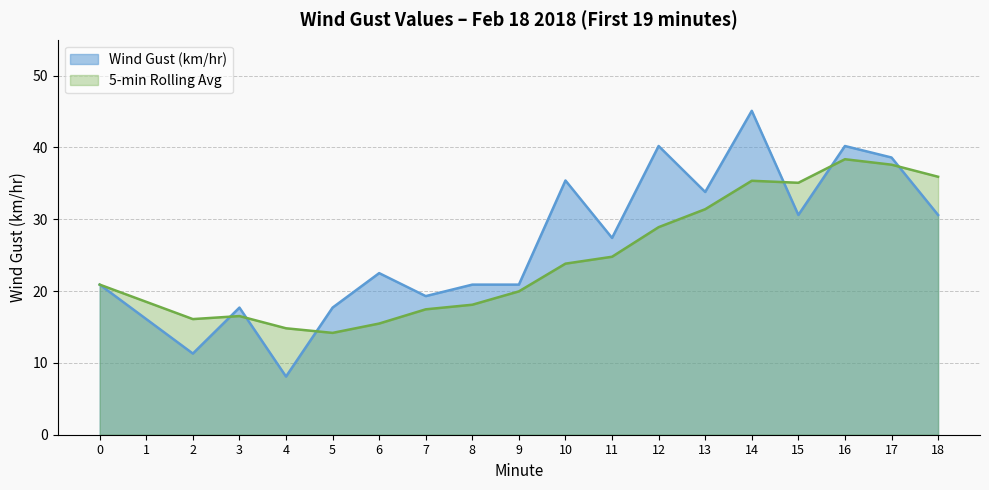

List the labels in order of 5-min Rolling Avg value, smallest first.

5, 4, 6, 2, 3, 7, 8, 1, 9, 0, 10, 11, 12, 13, 15, 14, 18, 17, 16